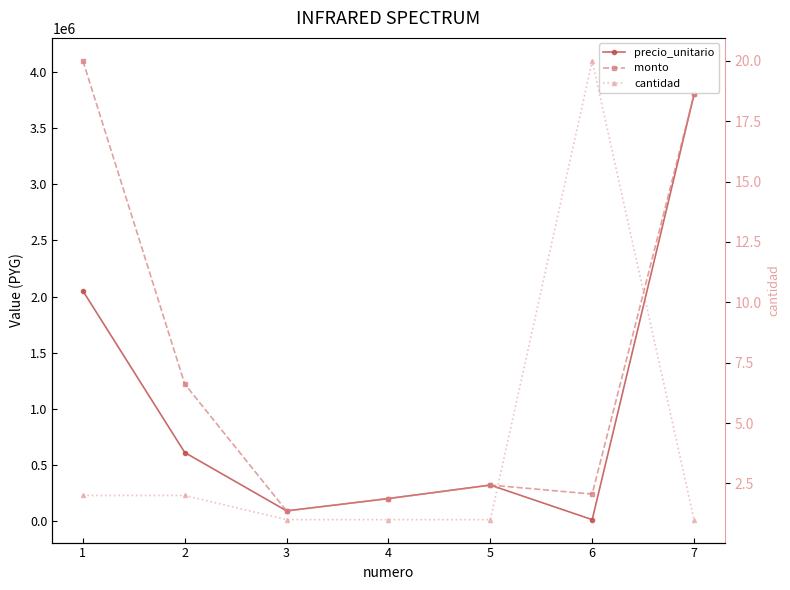

Does the chart have visible grid lines?

No